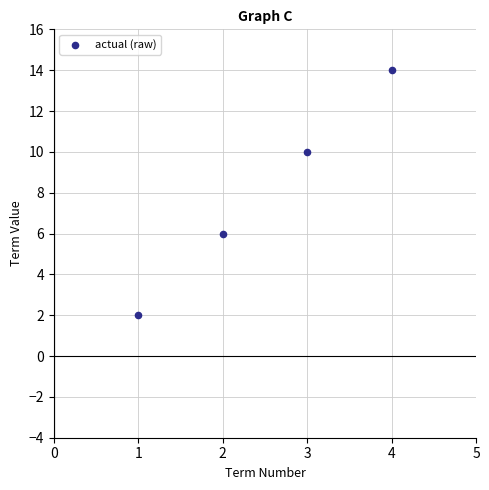

What is the range of X values (max minus min)?

3